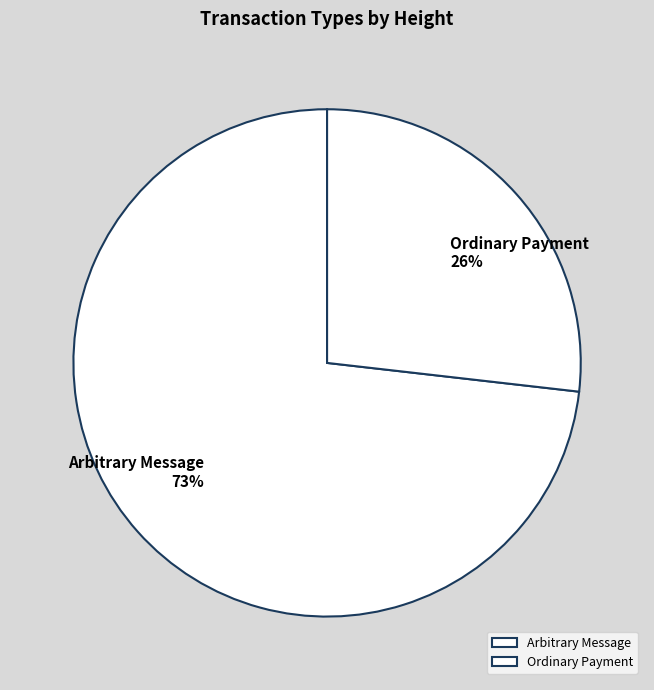

To the nearest percent, what is the combined percentage of 385121 and 141065?

100%